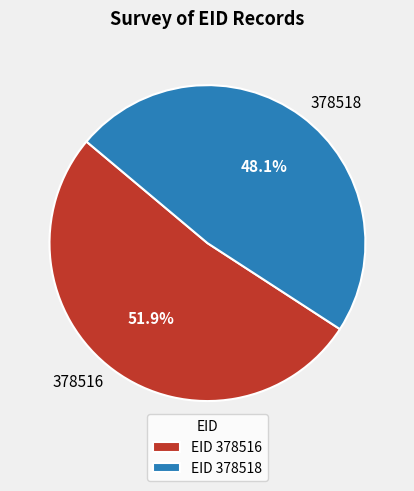

What is the smallest slice in the pie chart?

378518